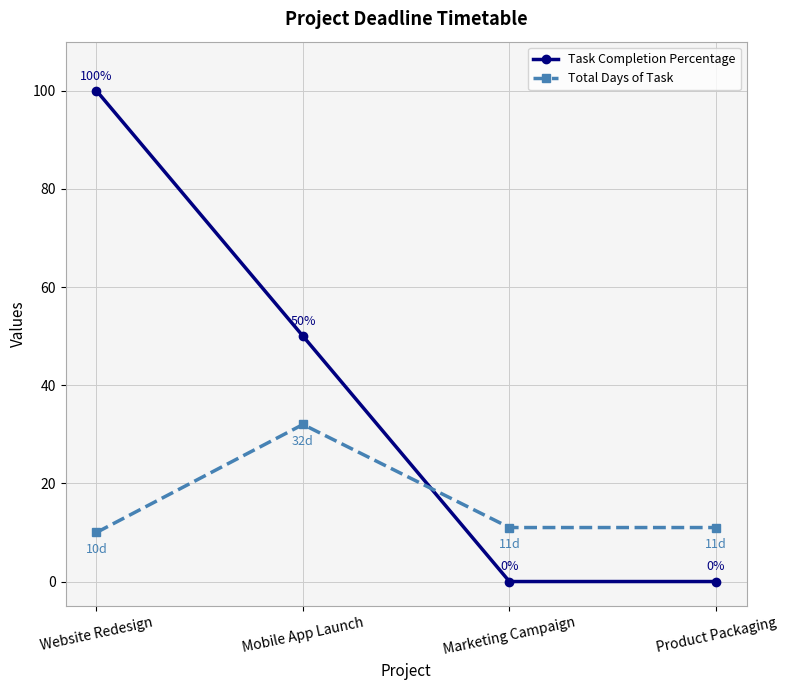

Rank the series by their average value, from highest to lowest.

Task Completion Percentage, Total Days of Task